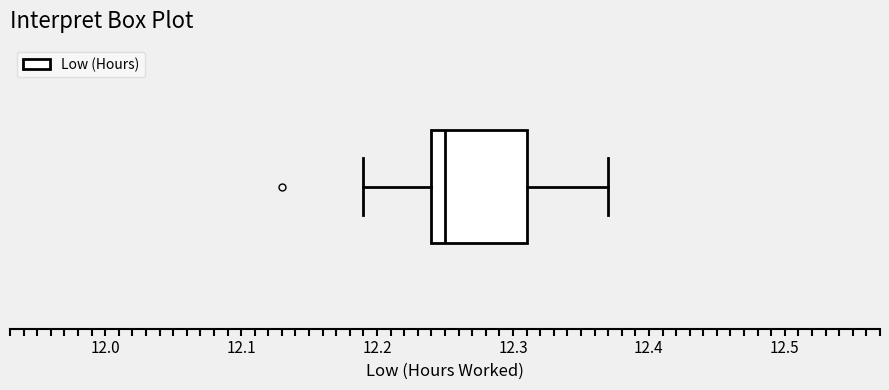

Transcribe this box plot: give where the median line is, the range the box spans, and where the two whiskers end, as read against the x-axis. The values are not printed on the chart, so give them approximately, as read against the axis.

median 12.25, box 12.24 to 12.31, whiskers 12.19 to 12.37